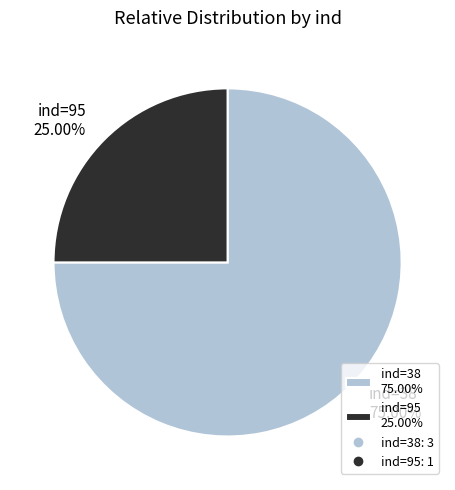

Between ind=38 75.00% and ind=95 25.00%, which is larger?

ind=38 75.00%